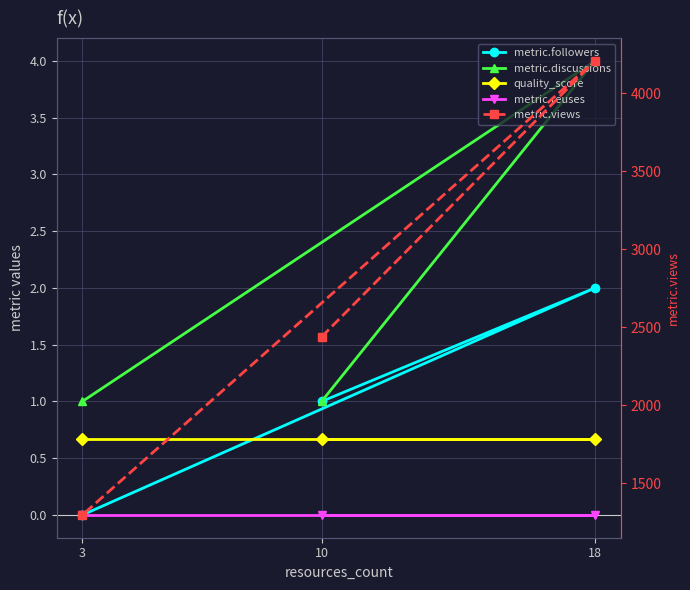

What is the label of the 3rd point from the left?

3